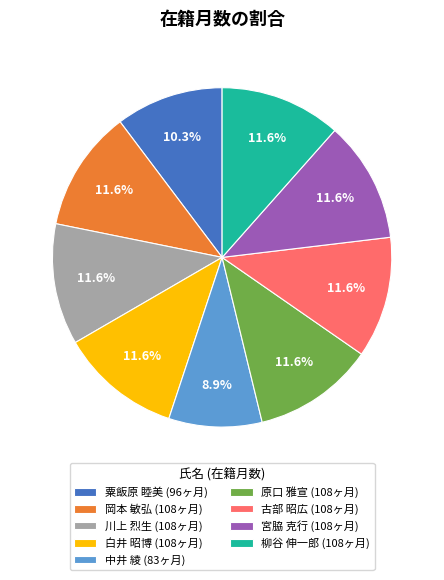

Between 中井 綾 (83ヶ月) and 宮脇 克行 (108ヶ月), which is larger?

宮脇 克行 (108ヶ月)